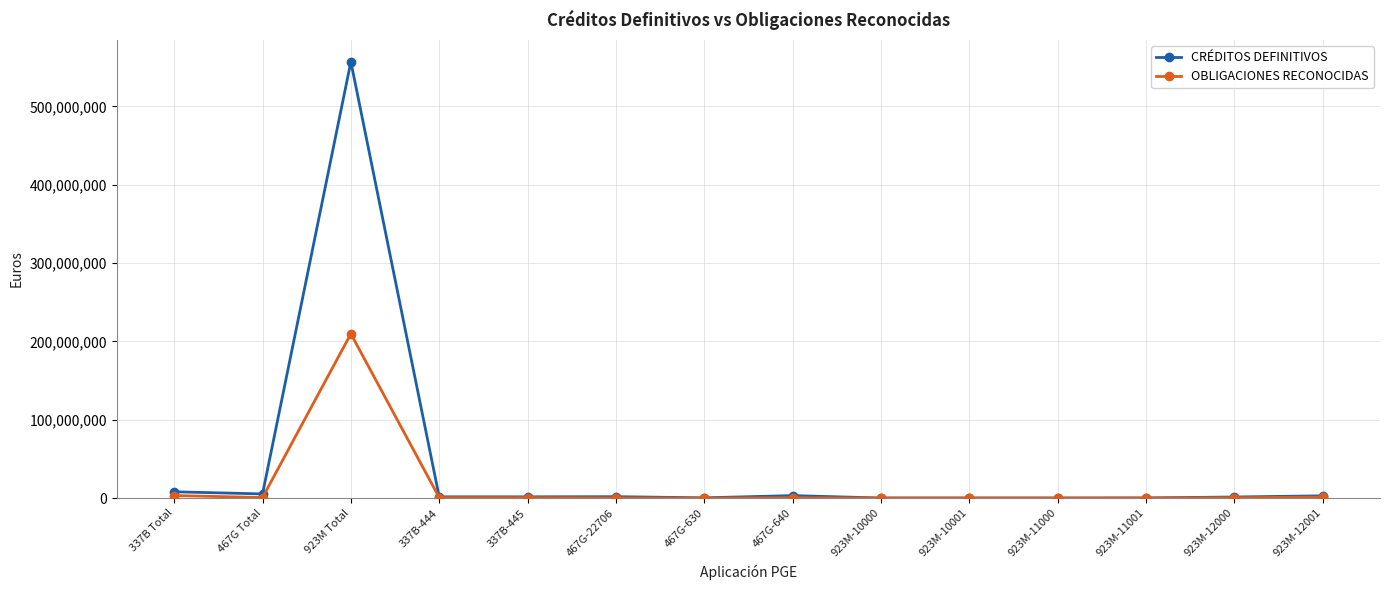

True or false: CRÉDITOS DEFINITIVOS has a value of 5345790.0 at 467G Total.

True